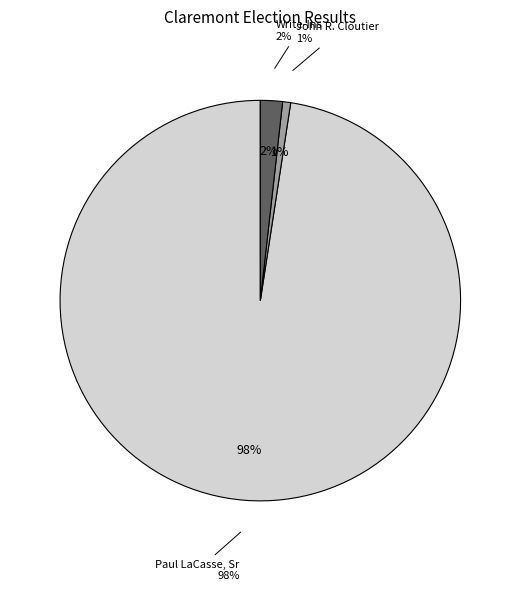

To the nearest percent, what portion does Write-Ins represent?

2%